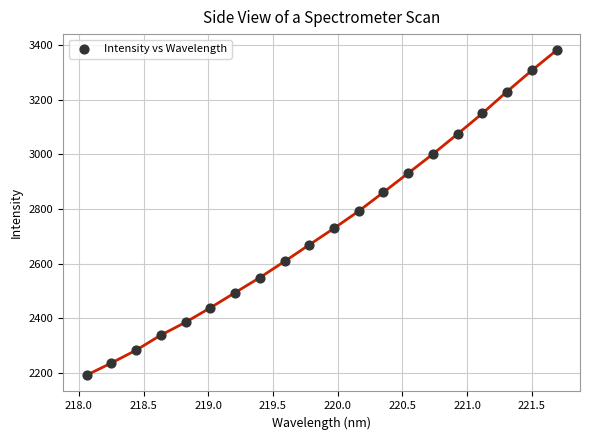

What is the range of Y values (max minus min)?

1188.0